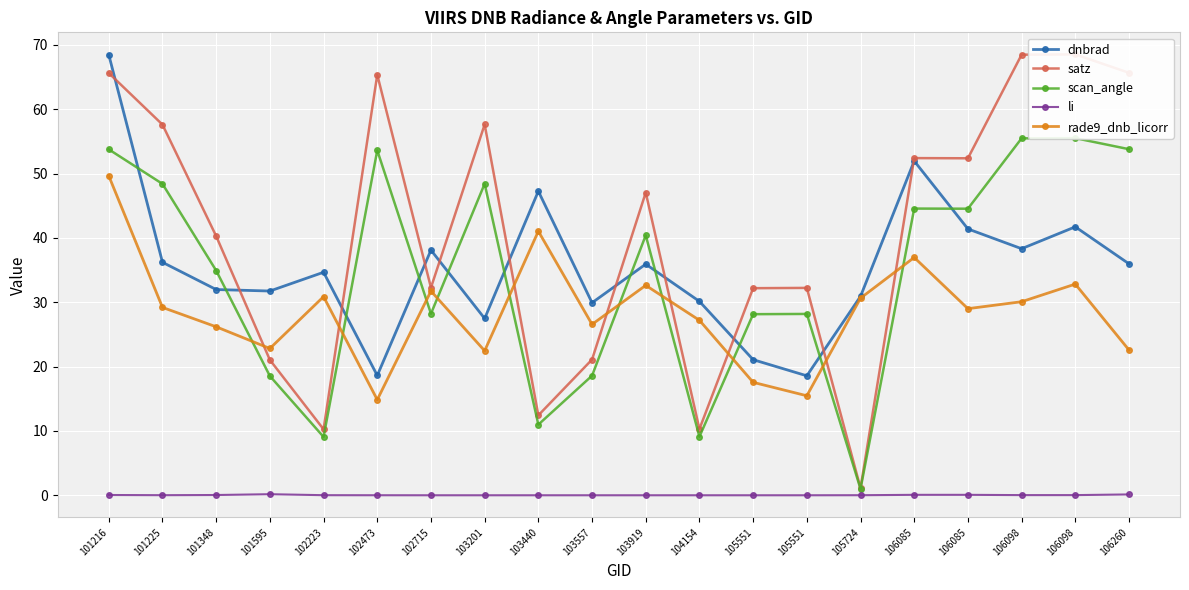

Where does the scan_angle series first go above 40?

101216